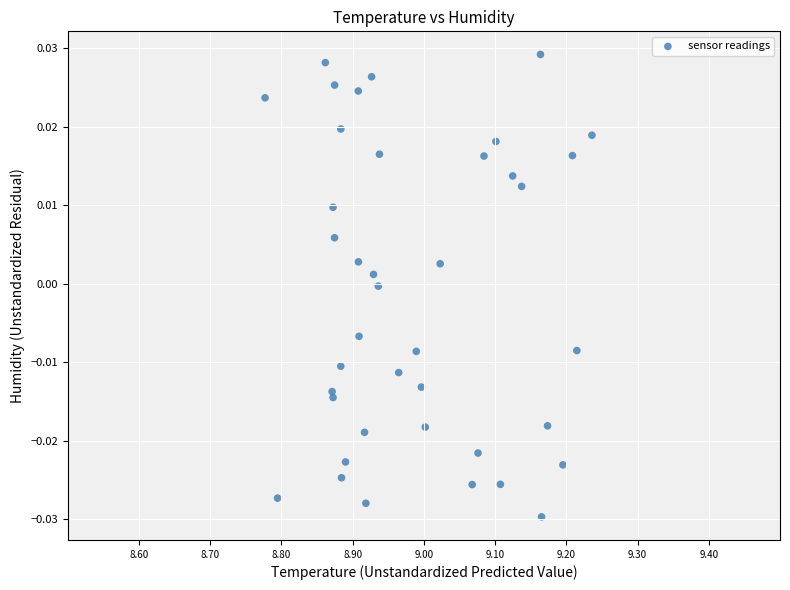

What is the range of X values (max minus min)?

0.5